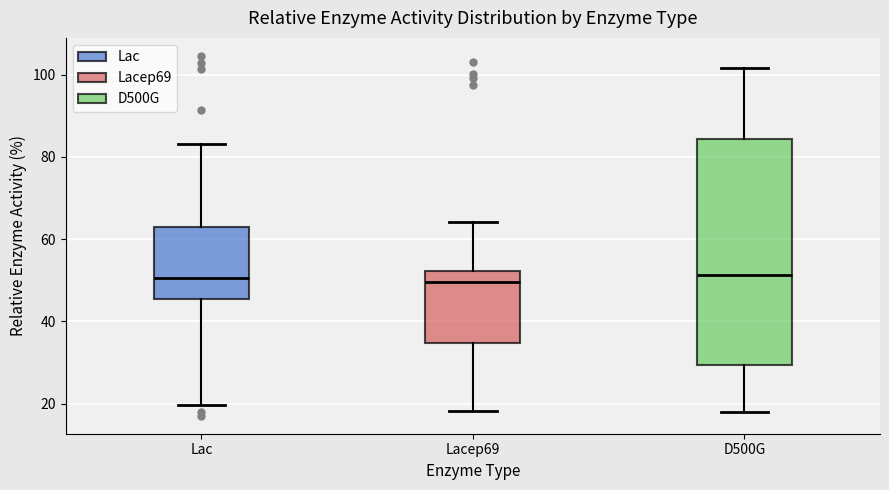

Reading left to right, read every box against the y-axis: the position of its median line, the range the box covers, and the ends of its whiskers. The values are not printed on the chart, so give them approximately, as read against the axis.

Lac: median 50, box 46 to 62, whiskers 20 to 84
Lacep69: median 50, box 34 to 52, whiskers 18 to 64
D500G: median 52, box 30 to 84, whiskers 18 to 102